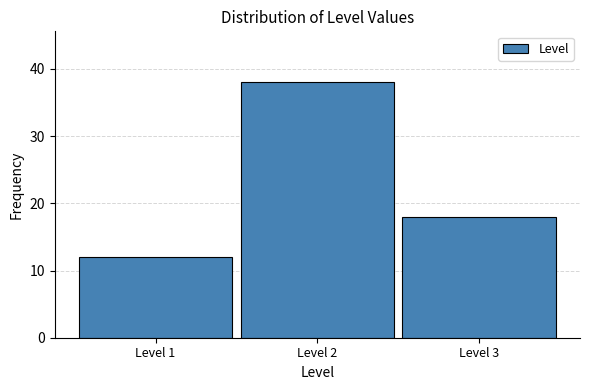

Reading left to right, extract all data points from this chart.

12	38	18